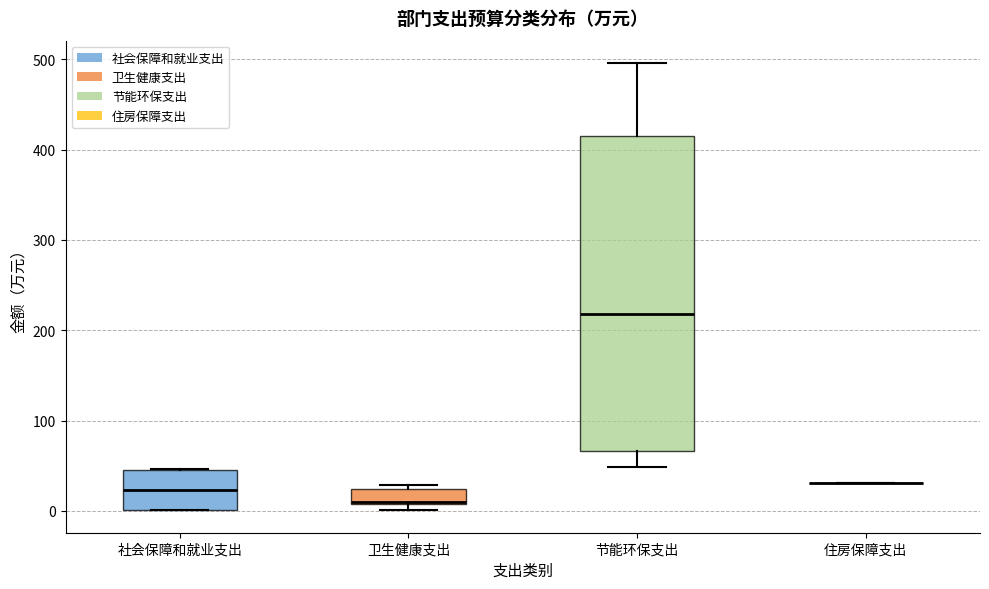

Comparing the boxes themselves (not the whiskers), which one is the tallest?

节能环保支出